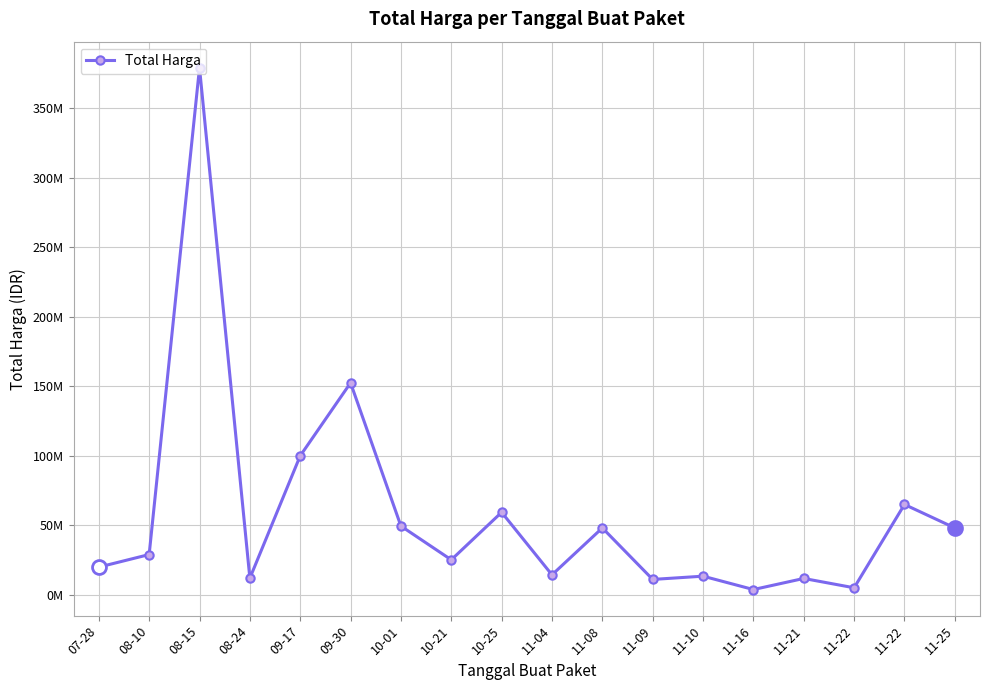

What is the greatest value displayed?

379075000